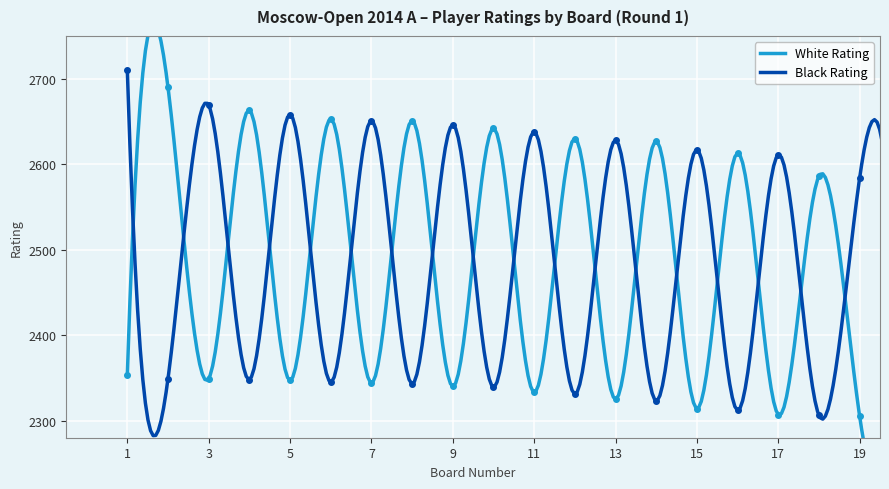

Is it true that Black Rating equals 2323 at 14?

True